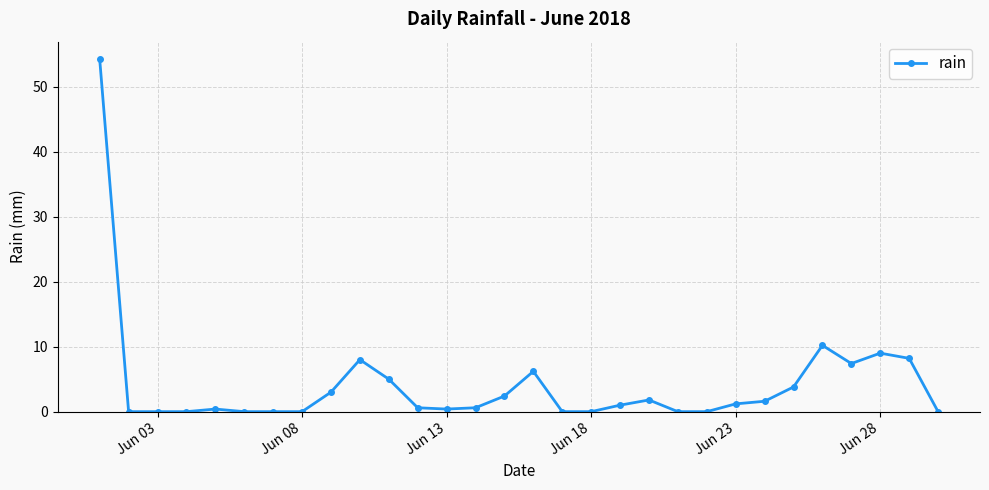

True or false: there are more than 0 points higher than both neighbors.

True